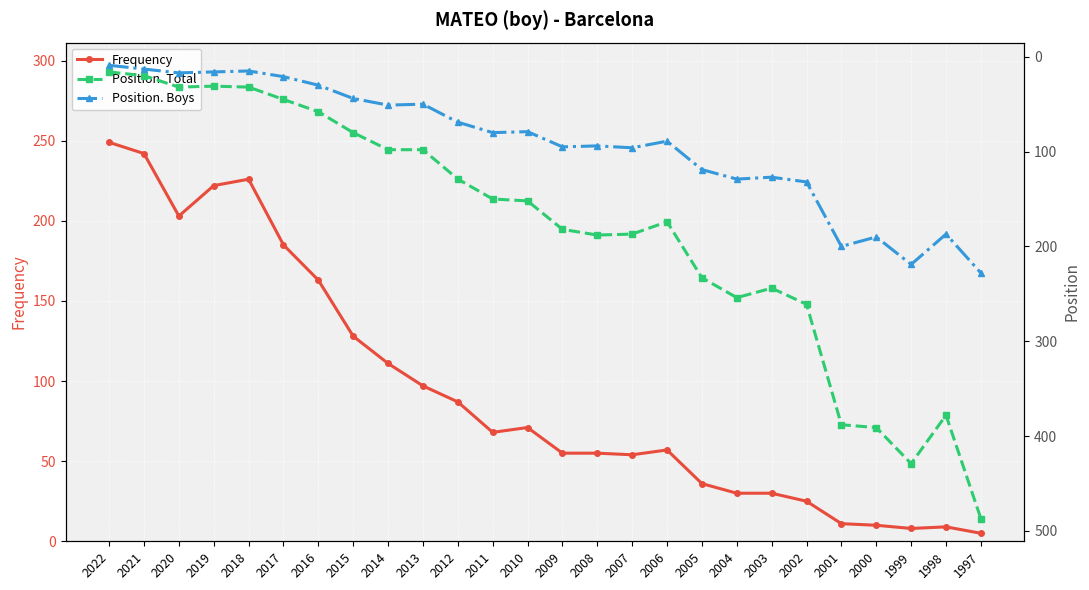

How many intersections are there between Frequency and Position. Total?

1